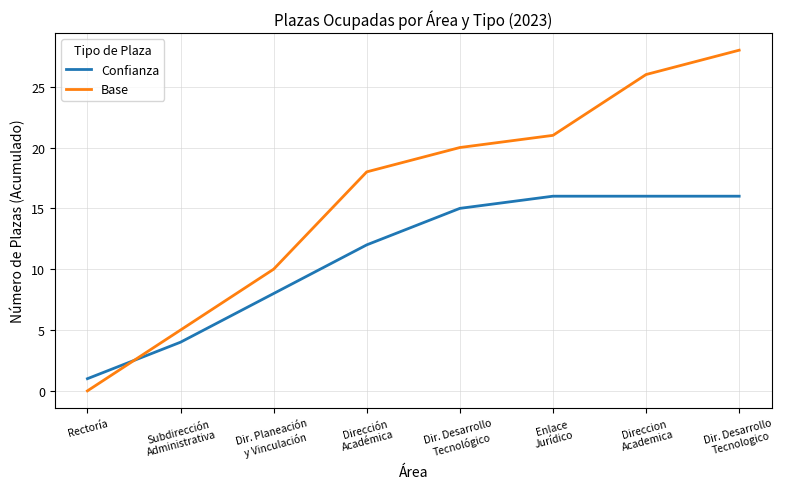

What is the average value of the Base series?

16